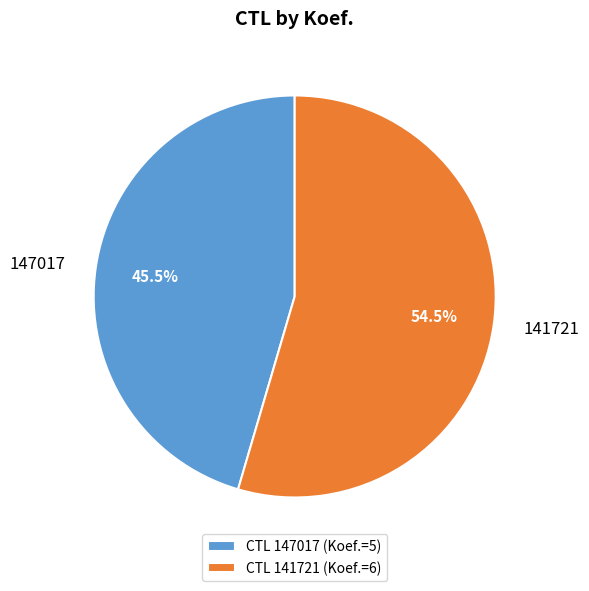

To the nearest percent, what is the difference between the 147017 and 141721 slice percentages?

9%